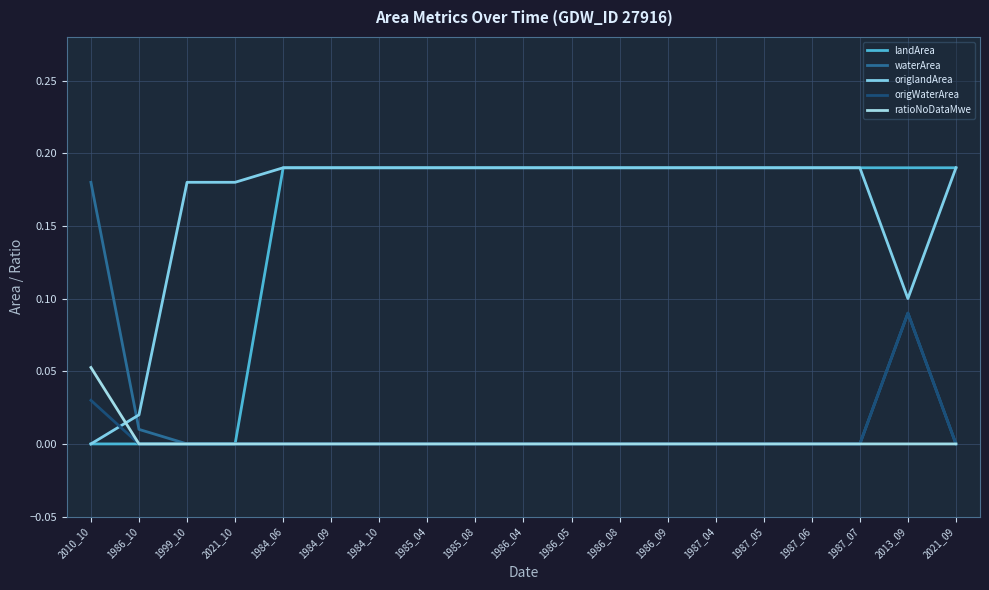

Count the ratioNoDataMwe values in the range 0 to 1.

19